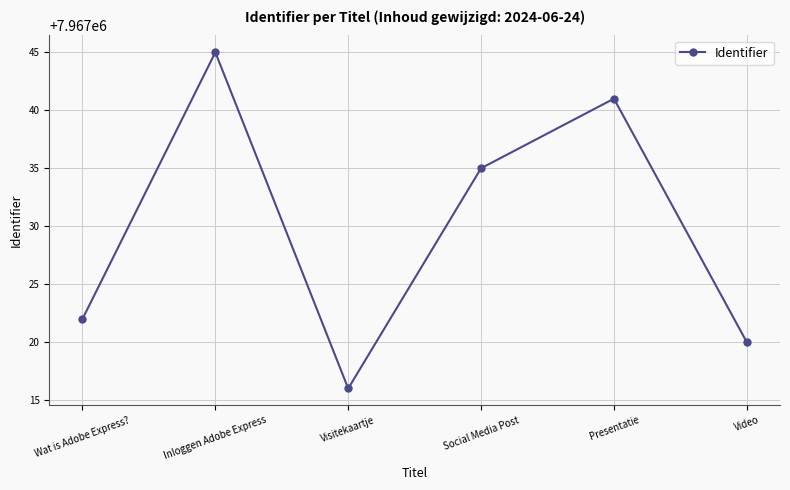

What is the label of the 2nd point from the left?

Inloggen Adobe Express